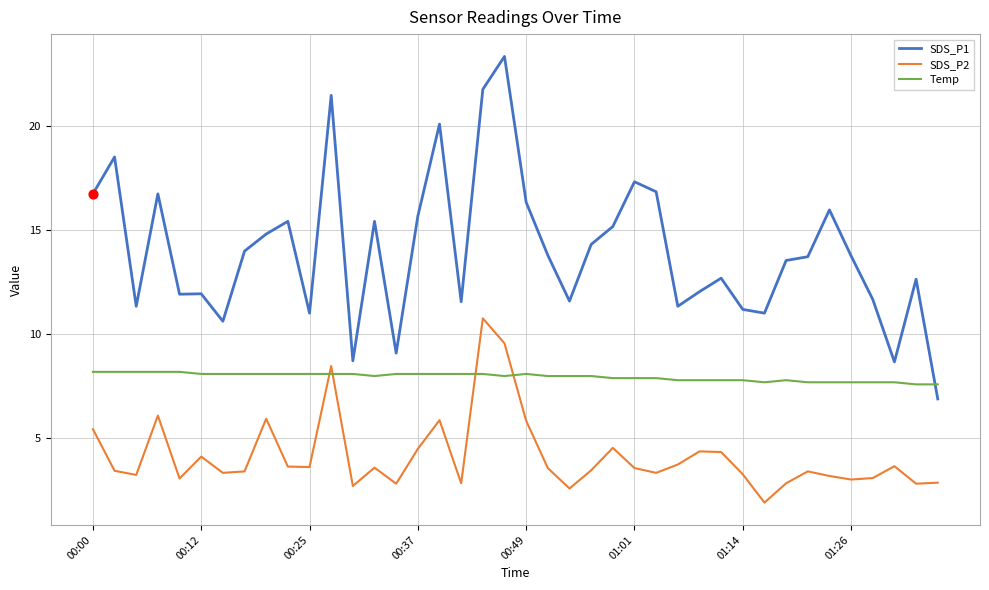

What are all the series names shown in the legend?

SDS_P1, SDS_P2, Temp